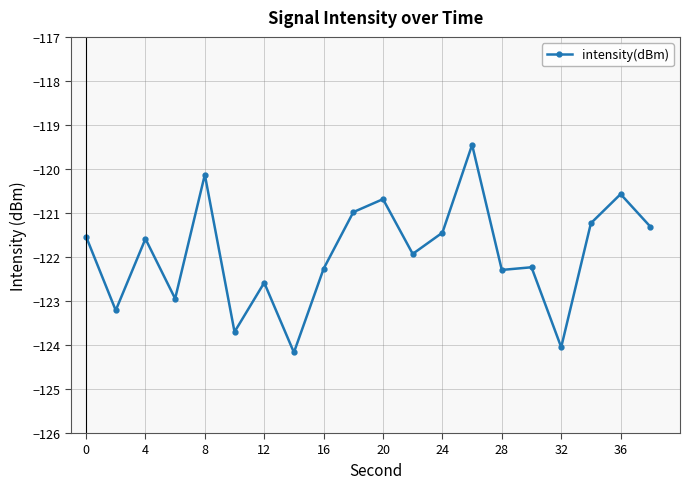

What is the difference between the maximum and second lowest values?

4.6